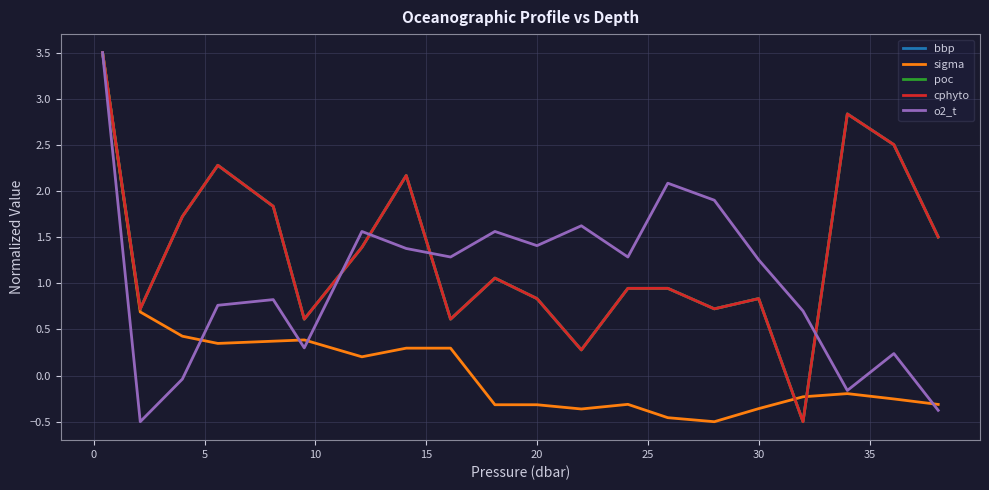

What is the smallest value displayed?

-0.5